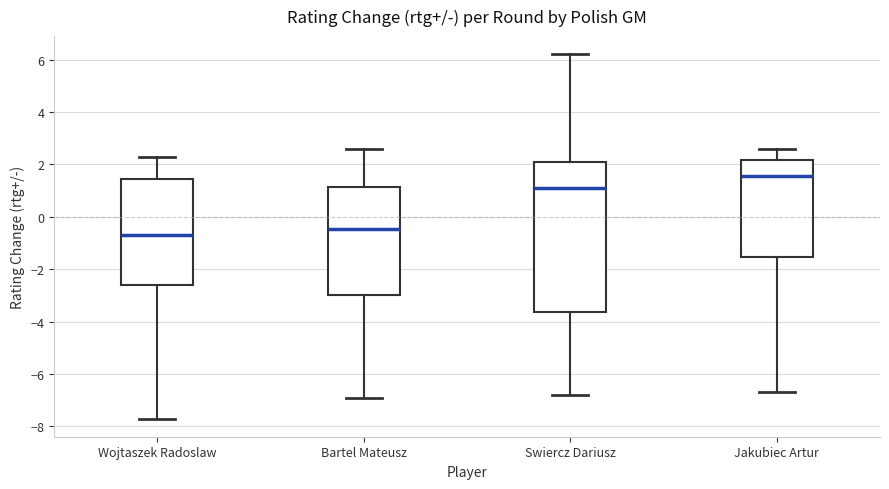

Which box's median line is the lowest?

Wojtaszek Radoslaw